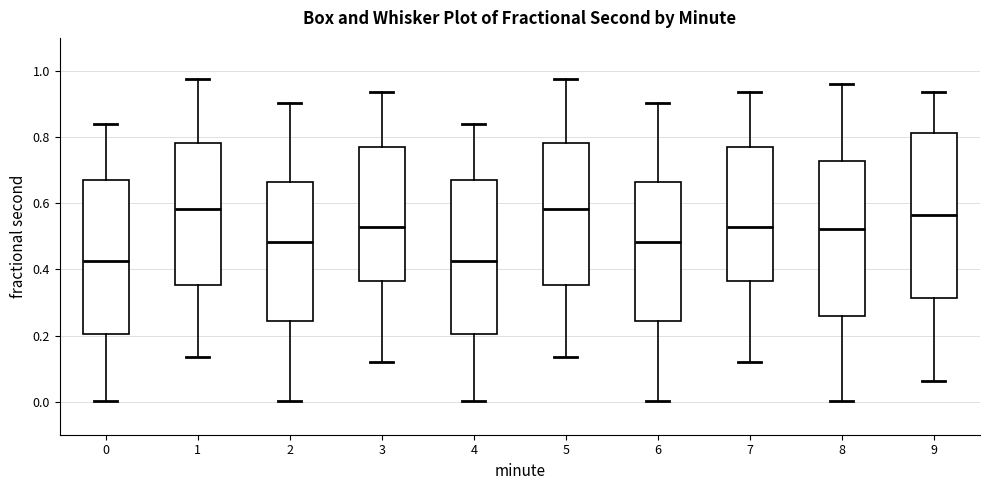

Where does the upper whisker of the box at x = 2 end on the y-axis? The values are not printed on the chart, so give them approximately, as read against the axis.

0.90